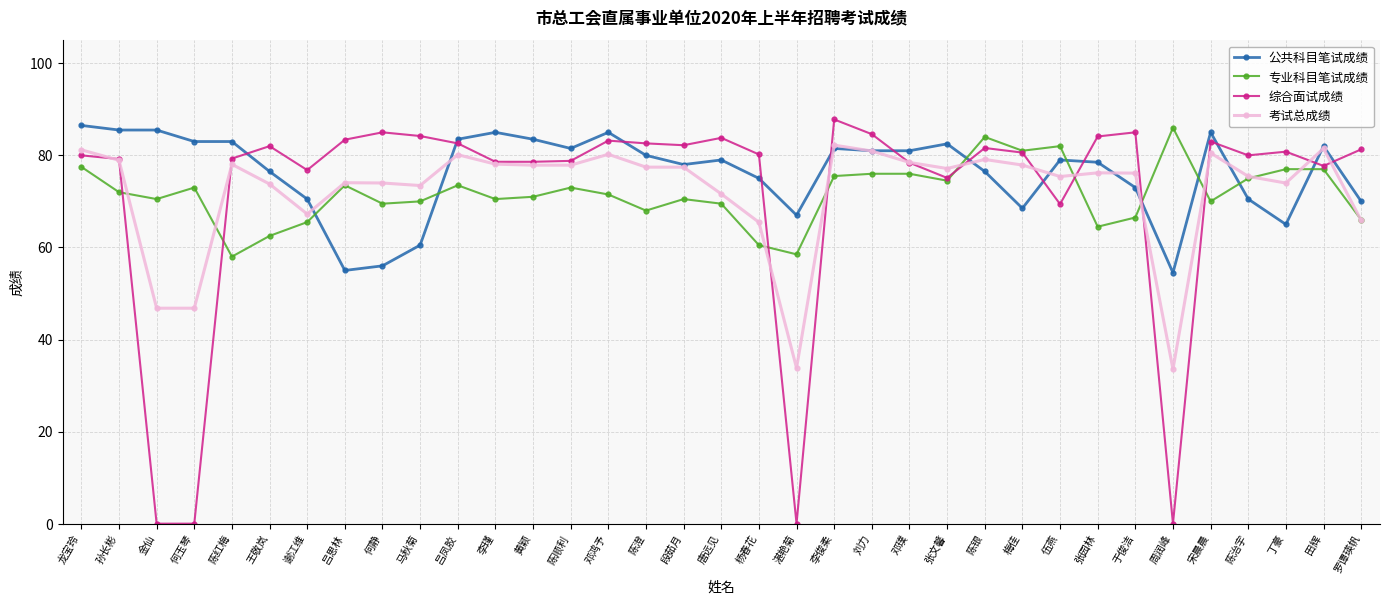

What are all the series names shown in the legend?

公共科目笔试成绩, 专业科目笔试成绩, 综合面试成绩, 考试总成绩